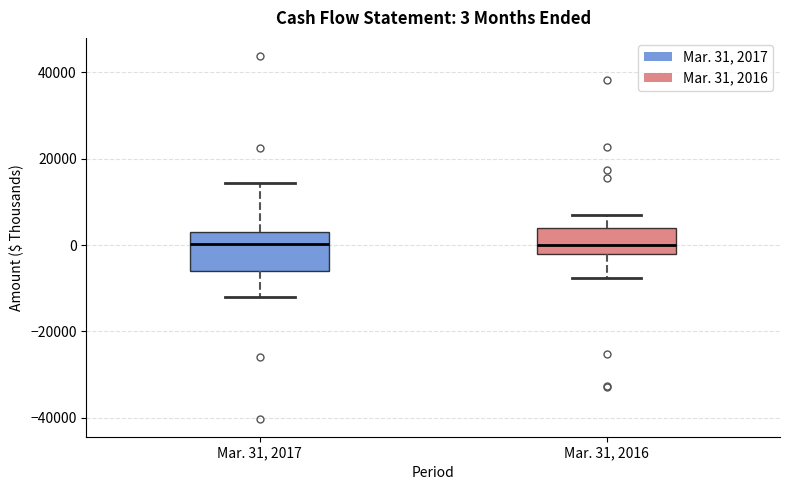

Which box is the tallest, from its lower edge to its upper edge?

Mar. 31, 2017